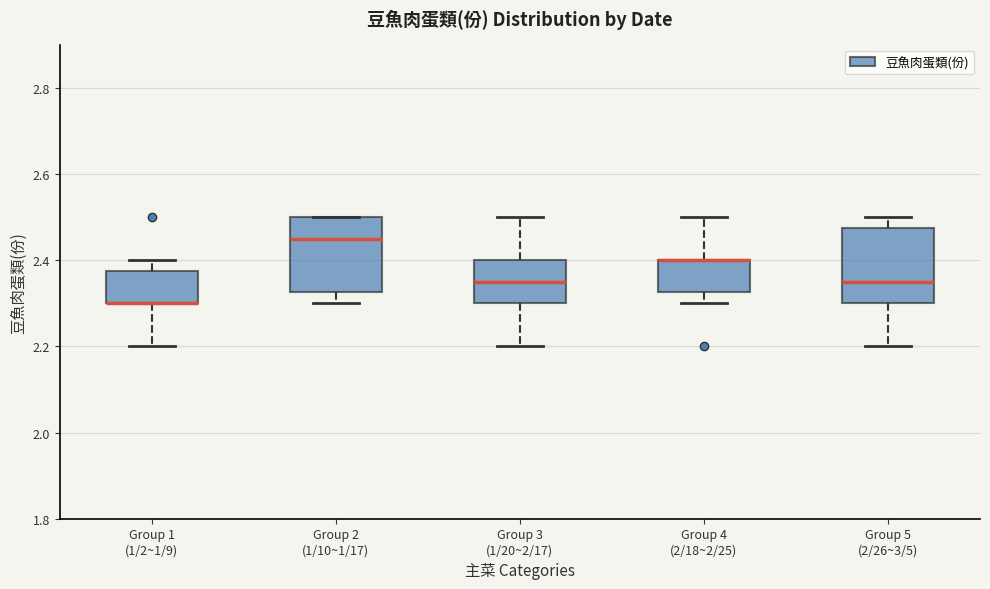

Reading left to right, transcribe this box plot: for each box, give where its median line is, the range the box spans, and where its two whiskers end, as read against the y-axis. The values are not printed on the chart, so give them approximately, as read against the axis.

Group 1 (1/2~1/9): median 2.30 (drawn on the box's lower edge), box 2.30 to 2.38, whiskers 2.20 to 2.40
Group 2 (1/10~1/17): median 2.46, box 2.32 to 2.50, whiskers 2.30 to 2.50
Group 3 (1/20~2/17): median 2.36, box 2.30 to 2.40, whiskers 2.20 to 2.50
Group 4 (2/18~2/25): median 2.40 (drawn on the box's upper edge), box 2.32 to 2.40, whiskers 2.30 to 2.50
Group 5 (2/26~3/5): median 2.36, box 2.30 to 2.48, whiskers 2.20 to 2.50